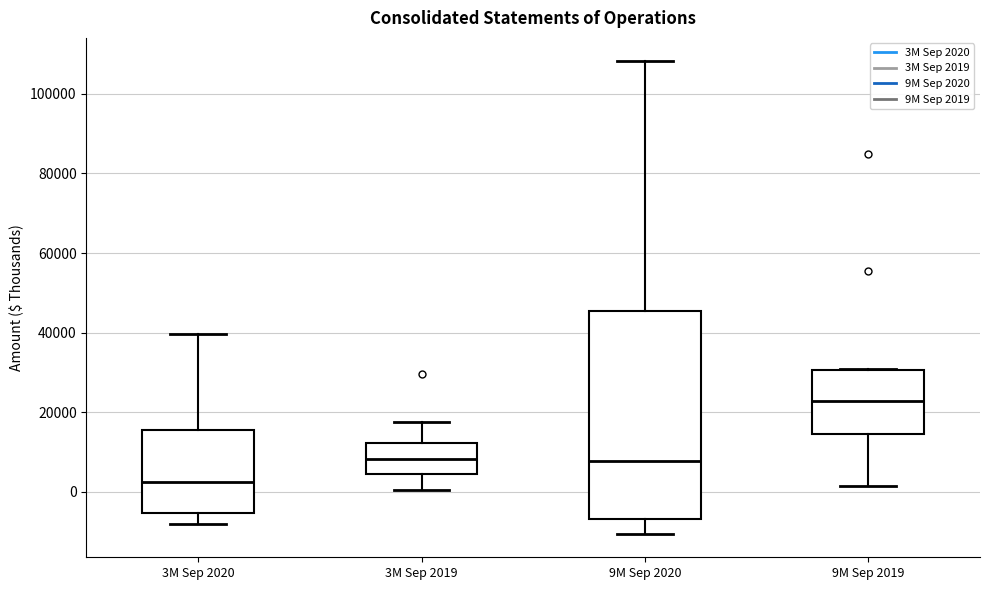

Which box is the tallest, from its lower edge to its upper edge?

9M Sep 2020